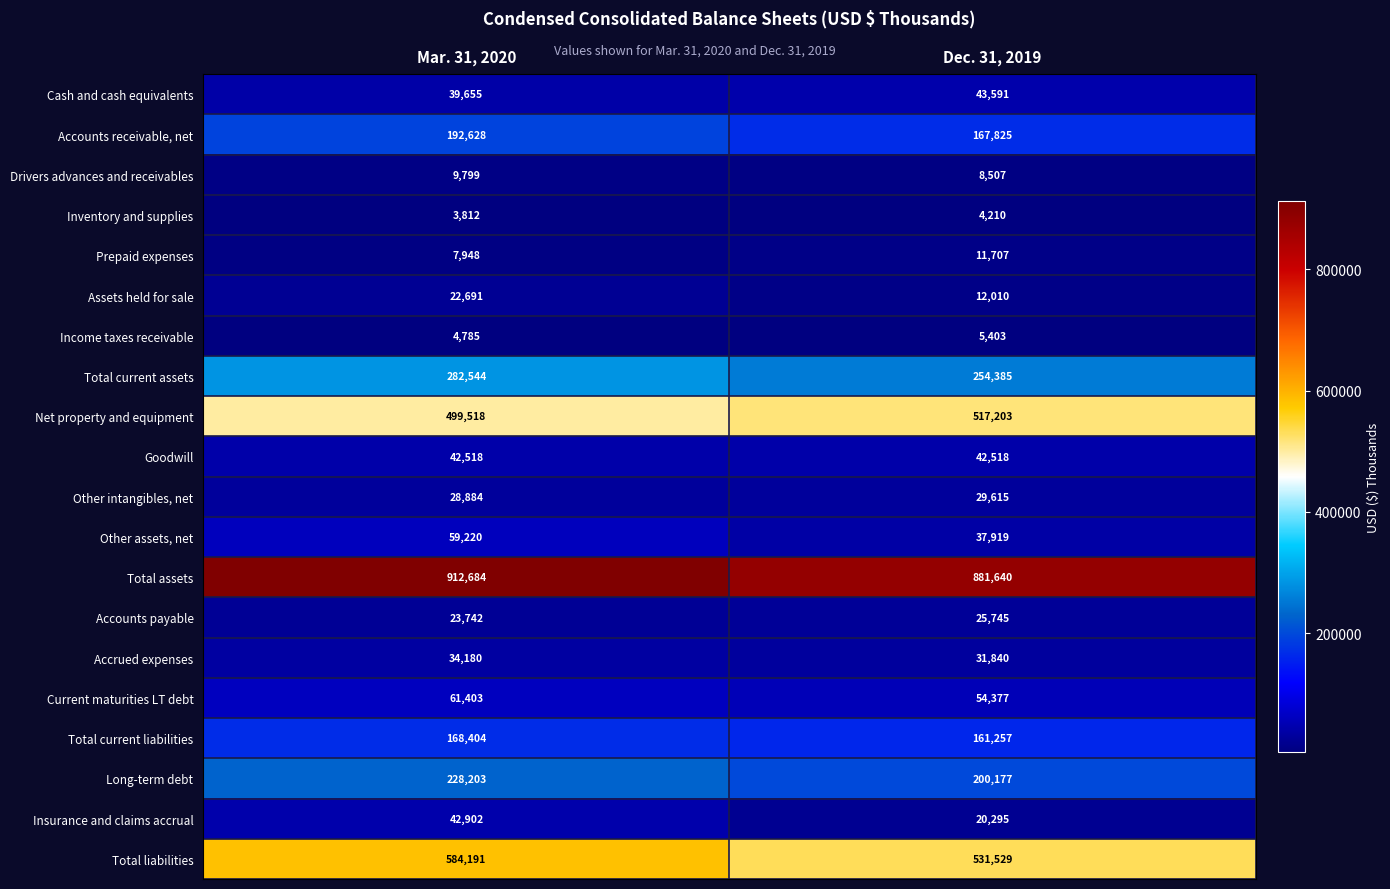

What is the sum of all Other intangibles, net values?

58499